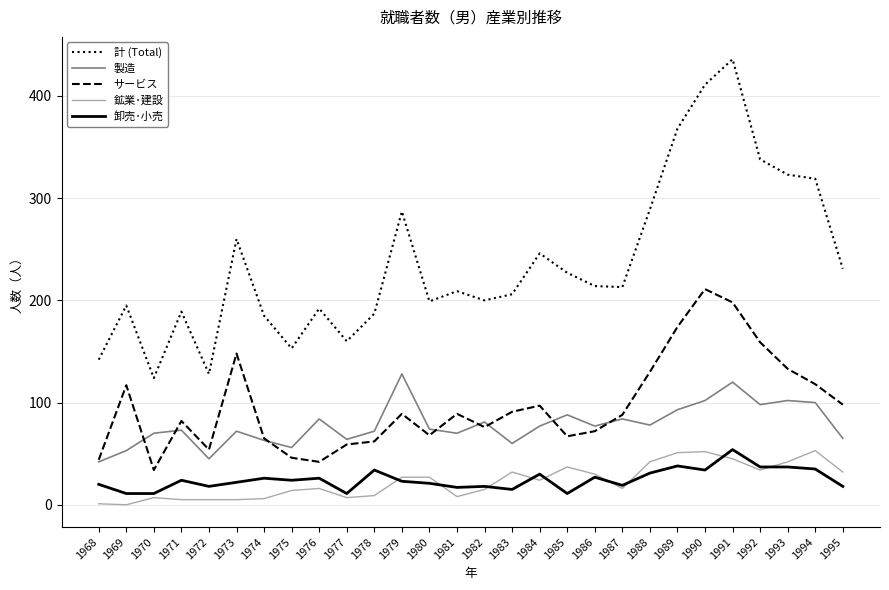

What is the difference between the highest and lowest values at 1986?

187